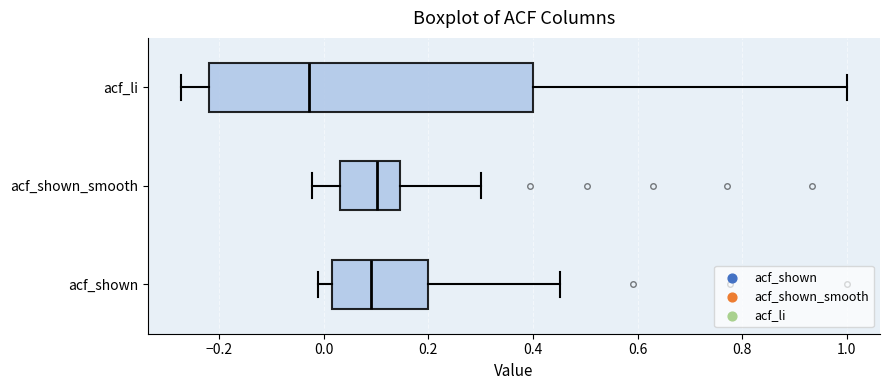

Where is the right edge of the box for acf_shown_smooth on the x-axis? The values are not printed on the chart, so give them approximately, as read against the axis.

0.14